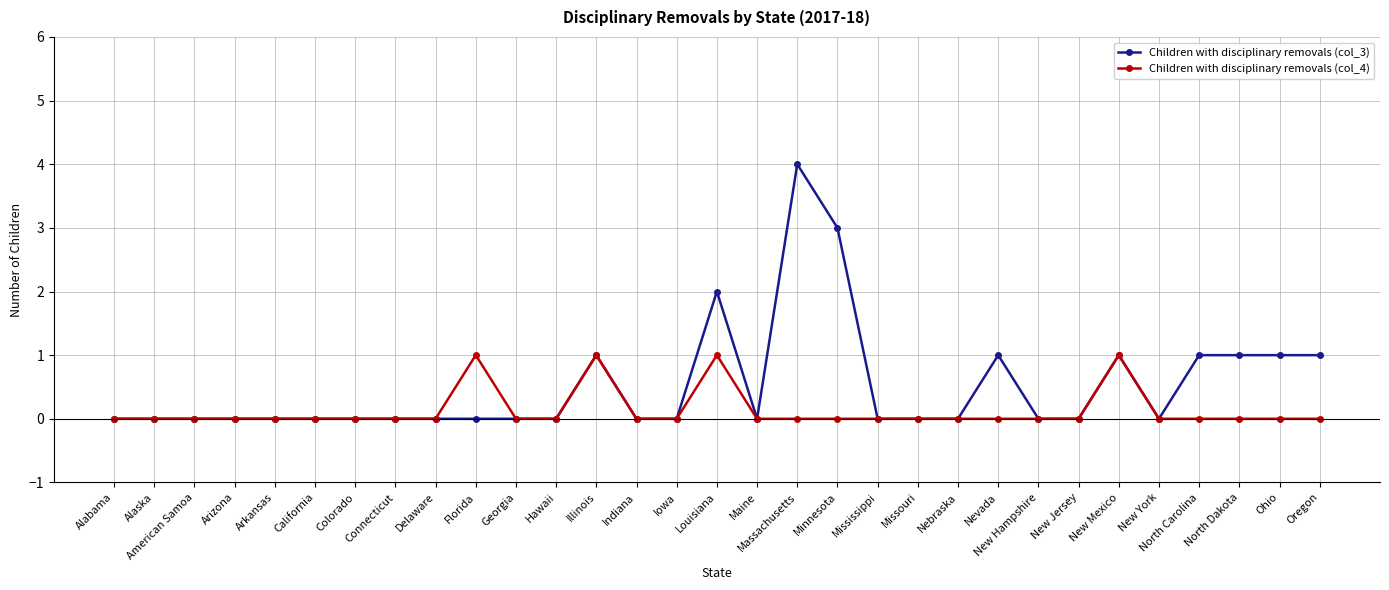

Which series has the largest total across all categories?

Children with disciplinary removals (col_3)